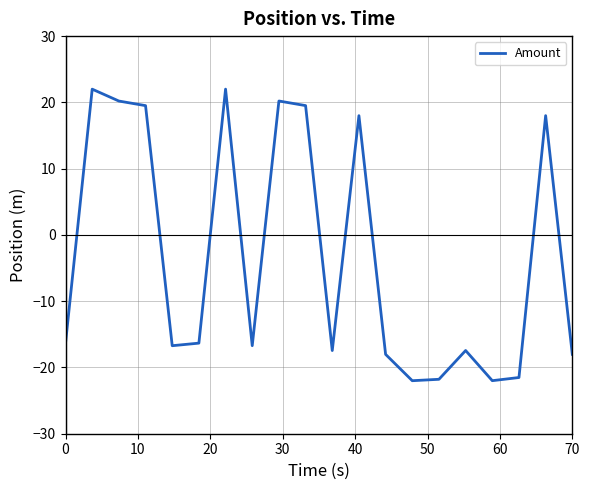

What is the minimum value shown in the chart?

-22.0